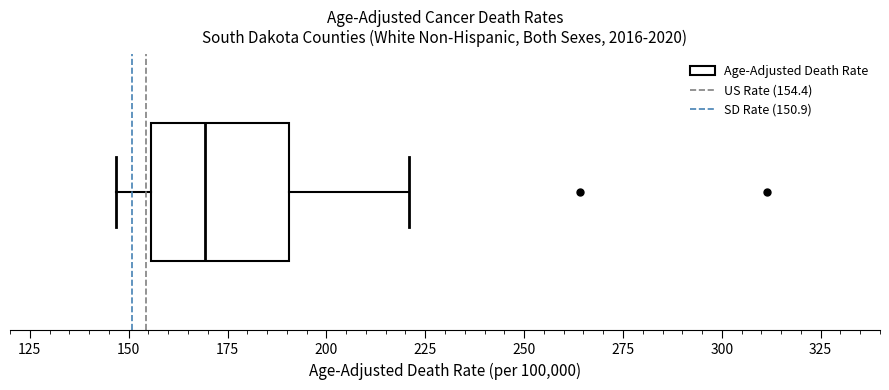

Read this box plot against the x-axis: the position of the median line, the range covered by the box, and the ends of both whiskers. The values are not printed on the chart, so give them approximately, as read against the axis.

median 170, box 155 to 190, whiskers 145 to 220